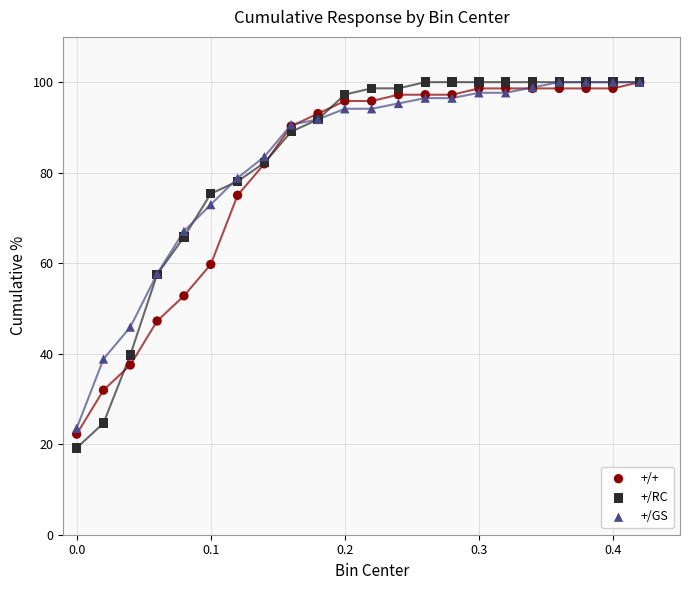

In the +/+ series, what Y value is closest to 61?

59.7